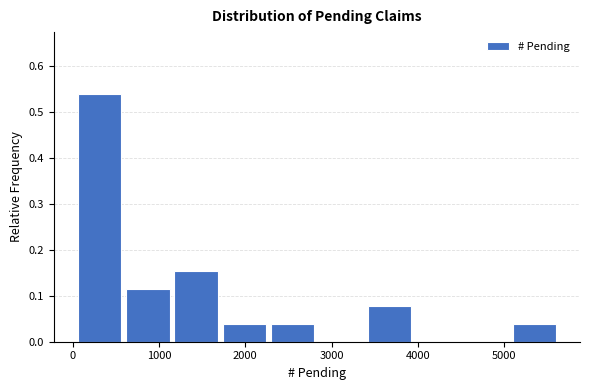

Over which range of the x-axis is the bar tallest?

100 to 600